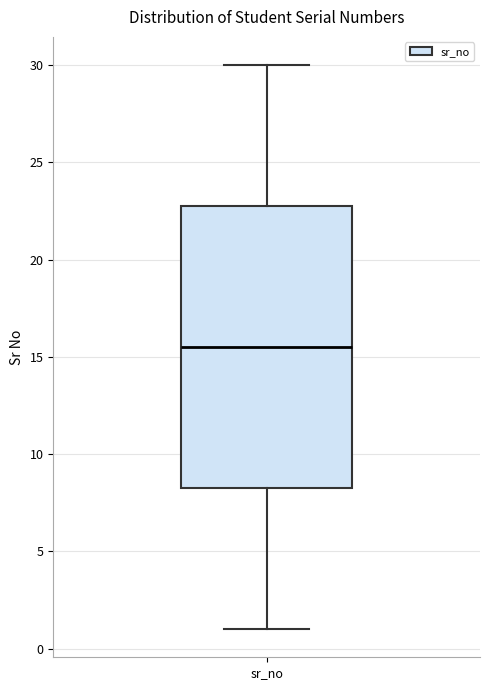

Read this box plot against the y-axis: the position of the median line, the range covered by the box, and the ends of both whiskers. The values are not printed on the chart, so give them approximately, as read against the axis.

median 15.5, box 8.5 to 23.0, whiskers 1.0 to 30.0